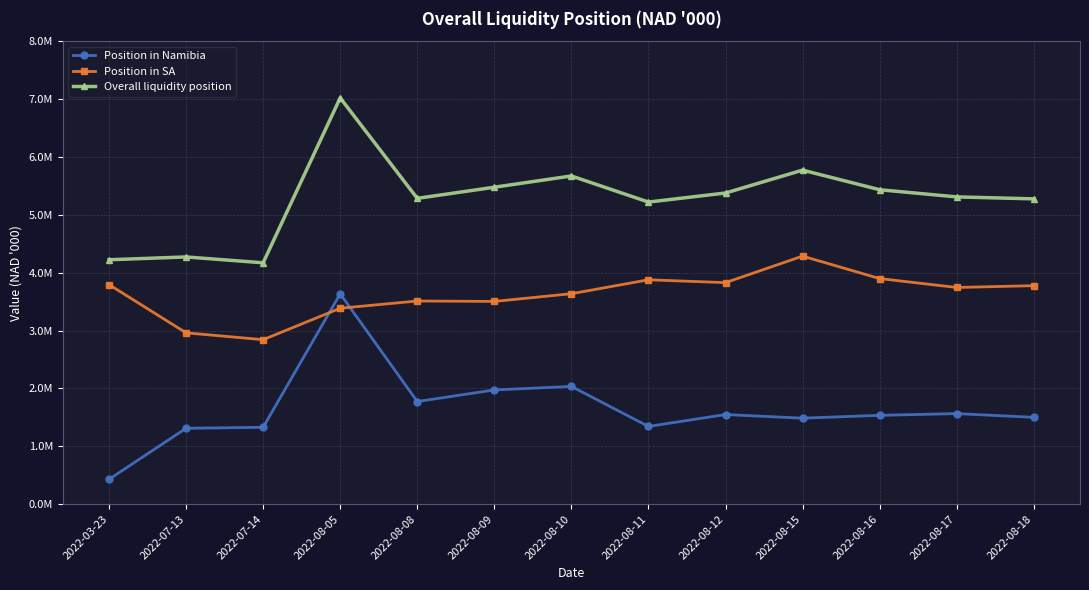

The value of Position in SA at 2022-03-23 is 5011163.2. True or false?

False